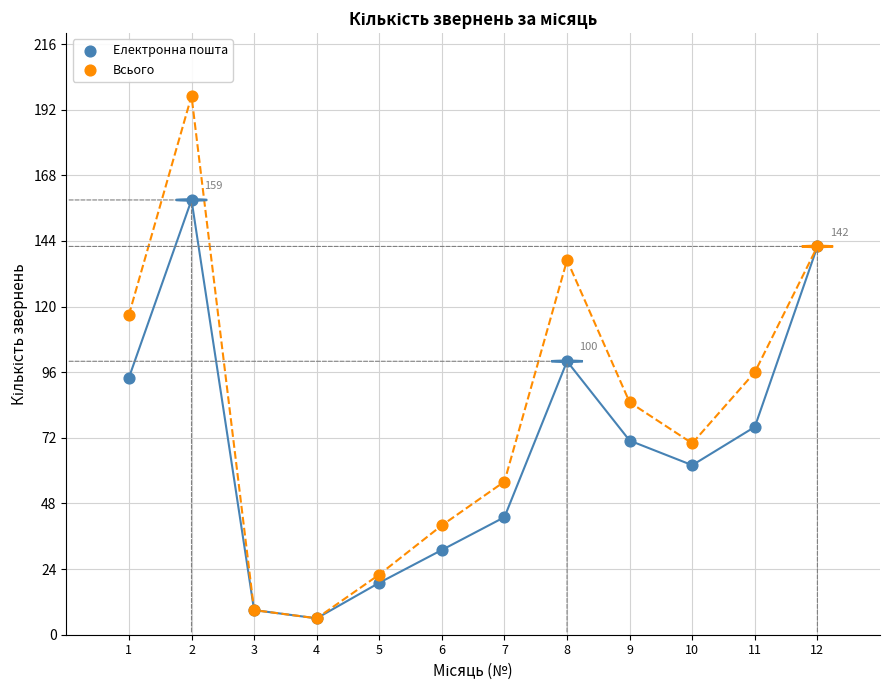

In the Електронна пошта series, what Y value is closest to 82?

76